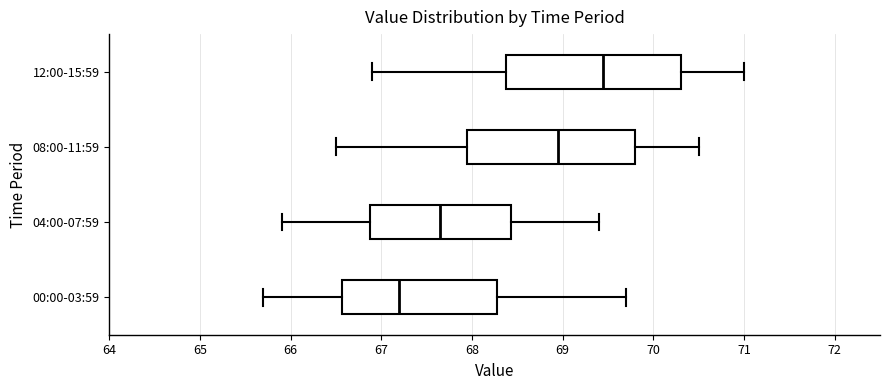

Which box has the furthest to the left median line?

00:00-03:59